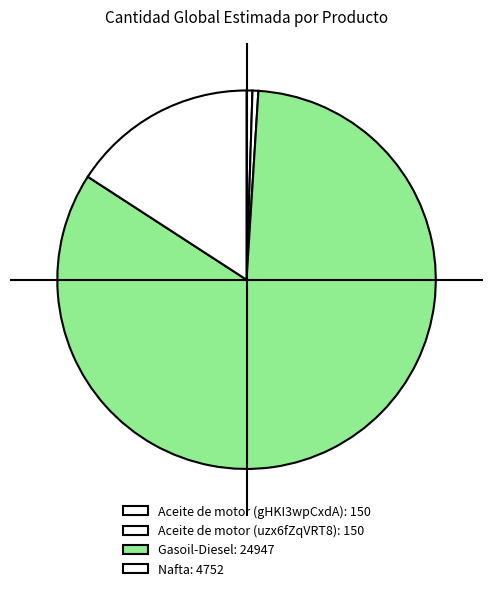

Count the number of slices in the pie.

4